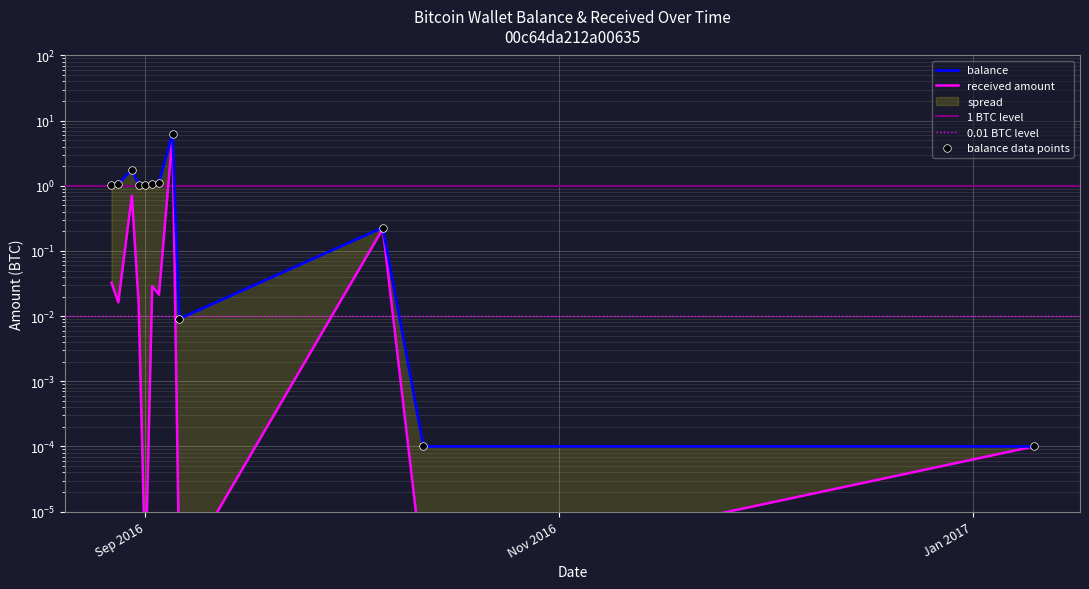

Which series has the largest Y range (max minus min)?

balance